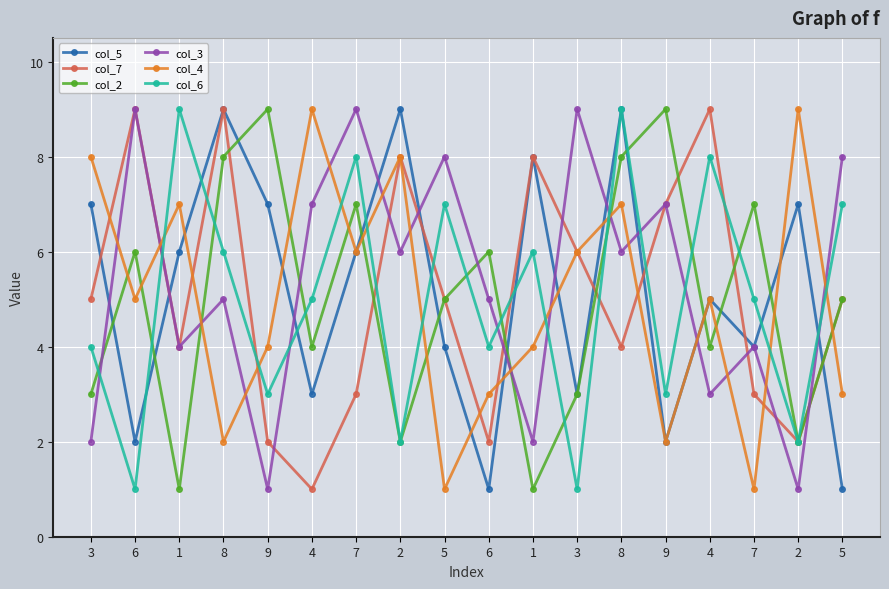

True or false: col_6 has more than 1 points higher than both neighbors.

True